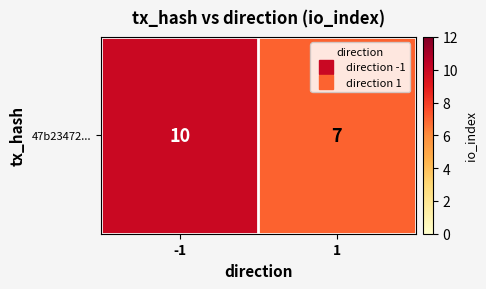

The chart shows a value of 3 at -1. True or false?

False